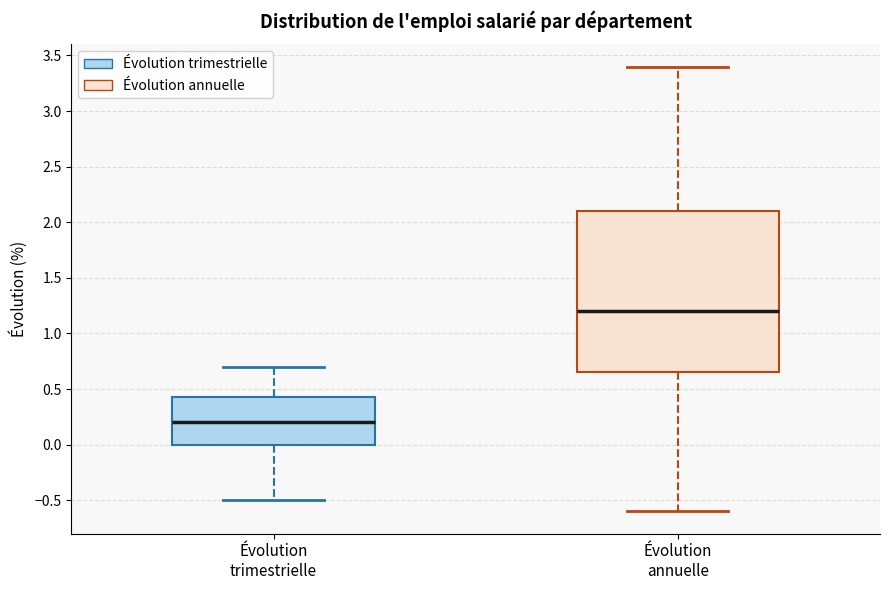

Reading left to right, read every box against the y-axis: the position of its median line, the range the box covers, and the ends of its whiskers. The values are not printed on the chart, so give them approximately, as read against the axis.

Évolution trimestrielle: median 0.20, box 0.00 to 0.45, whiskers -0.50 to 0.70
Évolution annuelle: median 1.20, box 0.65 to 2.10, whiskers -0.60 to 3.40